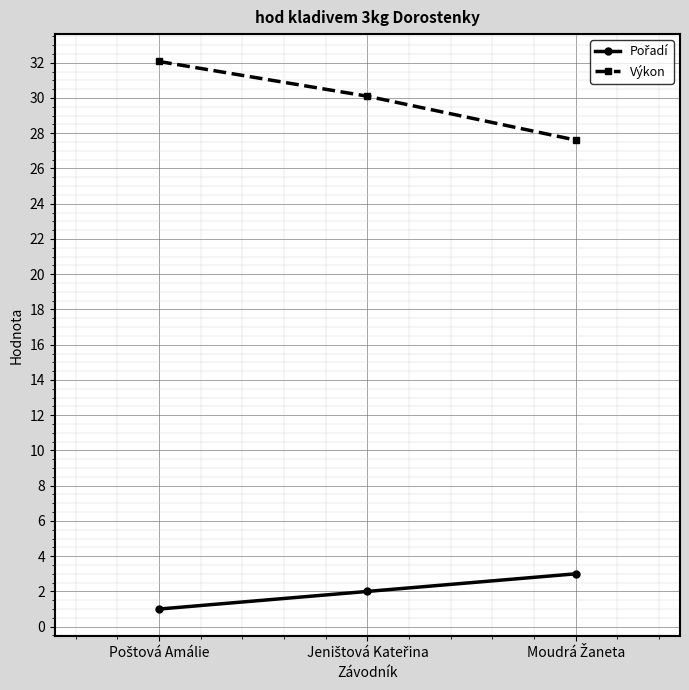

What is the minimum value shown in the chart?

1.0